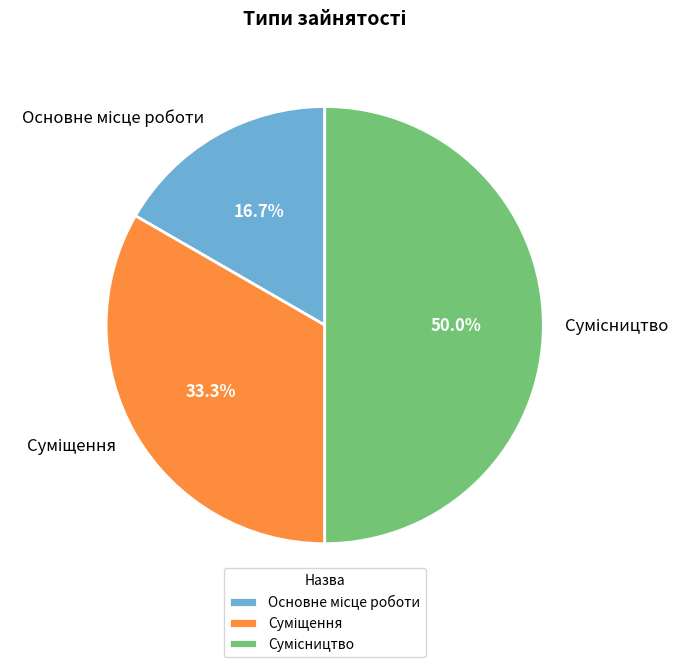

Is there any slice that represents more than half of the pie?

No